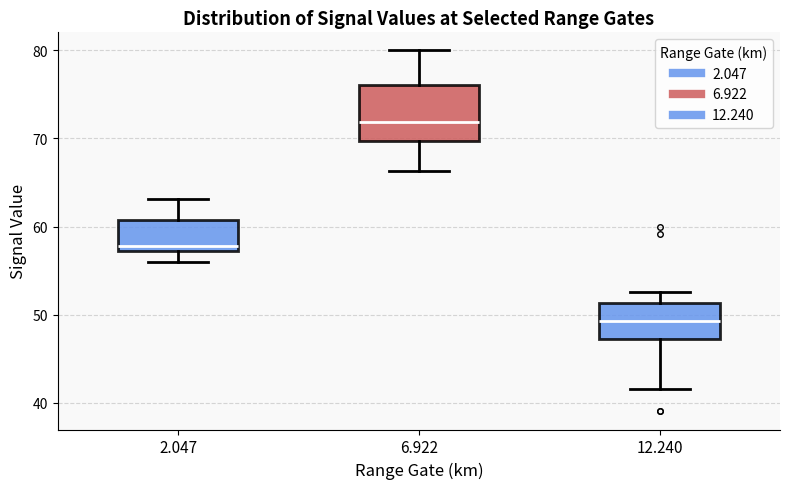

Reading left to right, transcribe this box plot: for each box, give where its median line is, the range the box spans, and where its two whiskers end, as read against the y-axis. The values are not printed on the chart, so give them approximately, as read against the axis.

2.047: median 58, box 57 to 61, whiskers 56 to 63
6.922: median 72, box 70 to 76, whiskers 66 to 80
12.240: median 49, box 47 to 51, whiskers 42 to 53